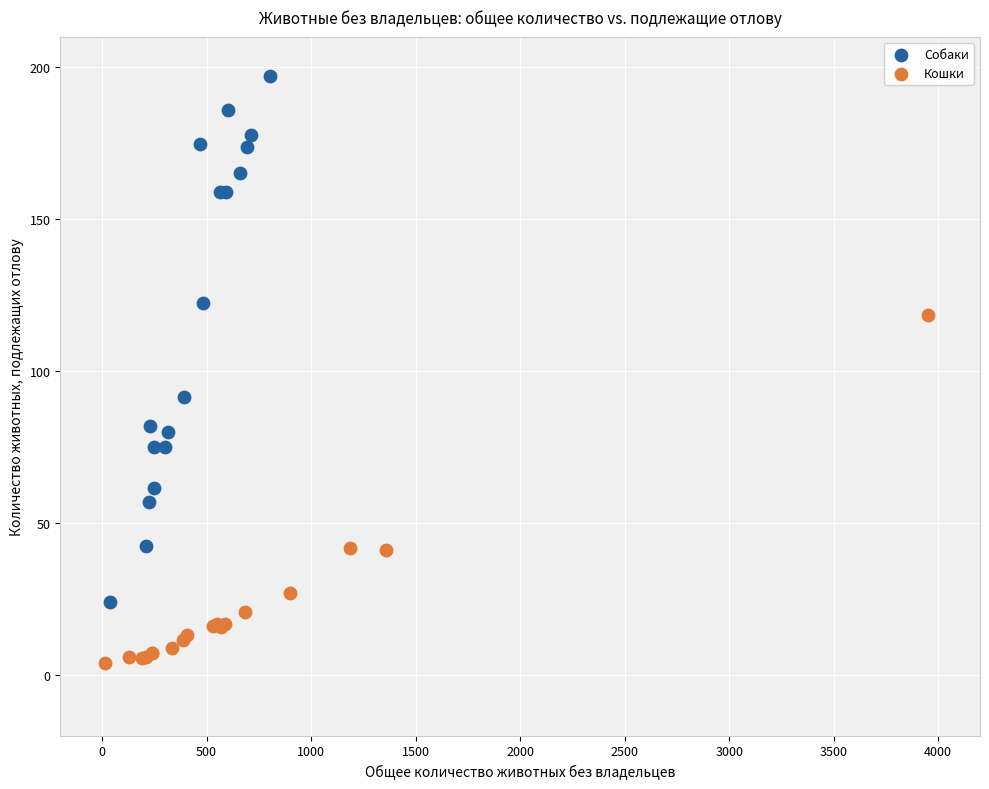

What are all the series names shown in the legend?

Собаки, Кошки